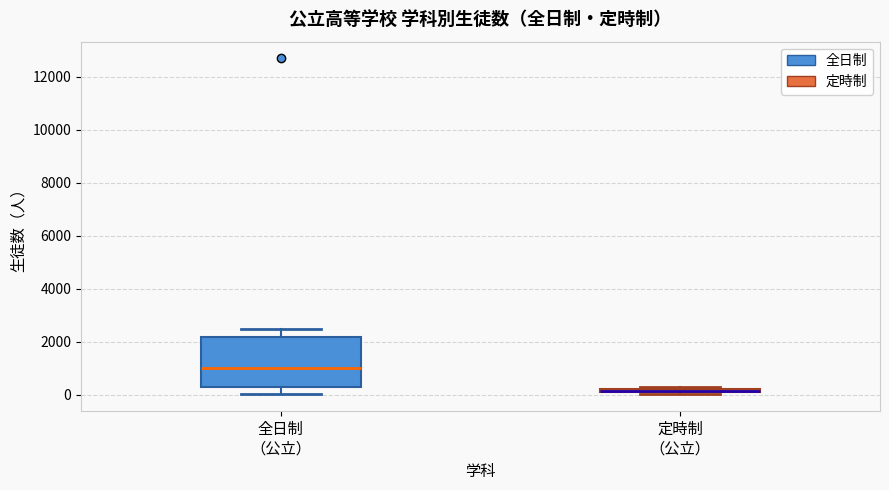

Which box's median line is the lowest?

定時制 （公立）